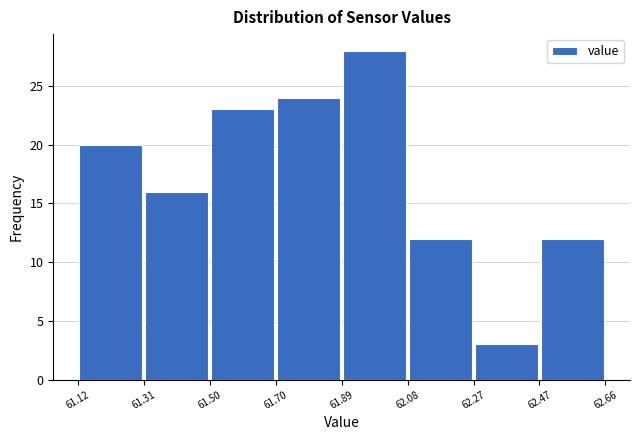

Reading left to right, transcribe this chart: for each bar, give the range it covers on the x-axis and its height. The values are not printed on the chart, so give them approximately, as read against the axis.

61.12 to 61.31: 20
61.31 to 61.50: 16
61.50 to 61.70: 23
61.70 to 61.89: 24
61.89 to 62.08: 28
62.08 to 62.27: 12
62.27 to 62.47: 3
62.47 to 62.66: 12